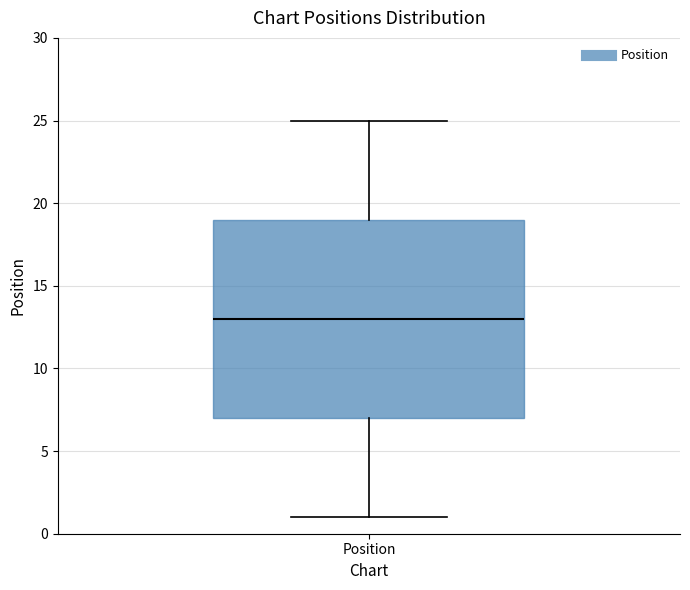

Where does the upper whisker of the box for Position end on the y-axis? The values are not printed on the chart, so give them approximately, as read against the axis.

25